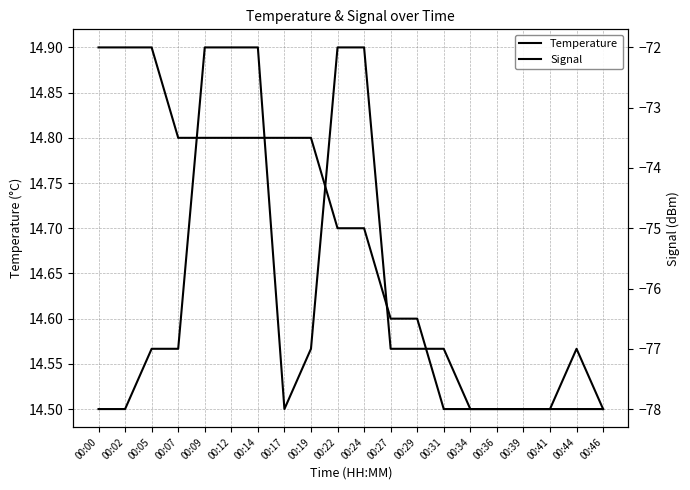

At which category is the sum across all series the highest?

00:09